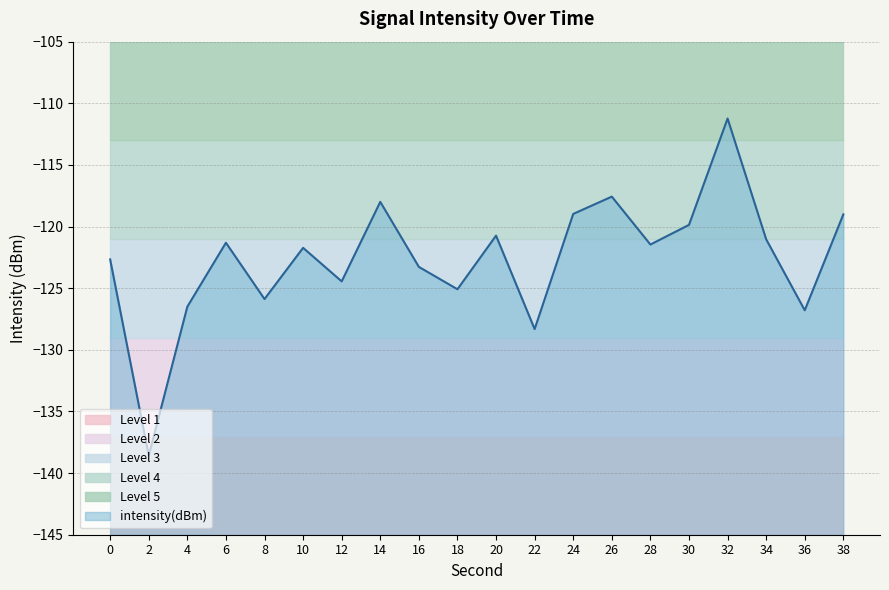

How many lines are shown in the chart?

1